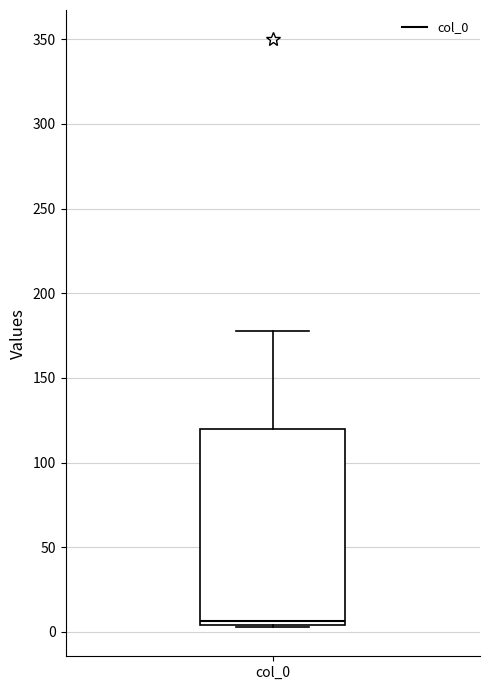

Transcribe this box plot: give where the median line is, the range the box spans, and where the two whiskers end, as read against the y-axis. The values are not printed on the chart, so give them approximately, as read against the axis.

median 5 (just above the box's lower edge), box 5 to 120, whiskers 5 to 180